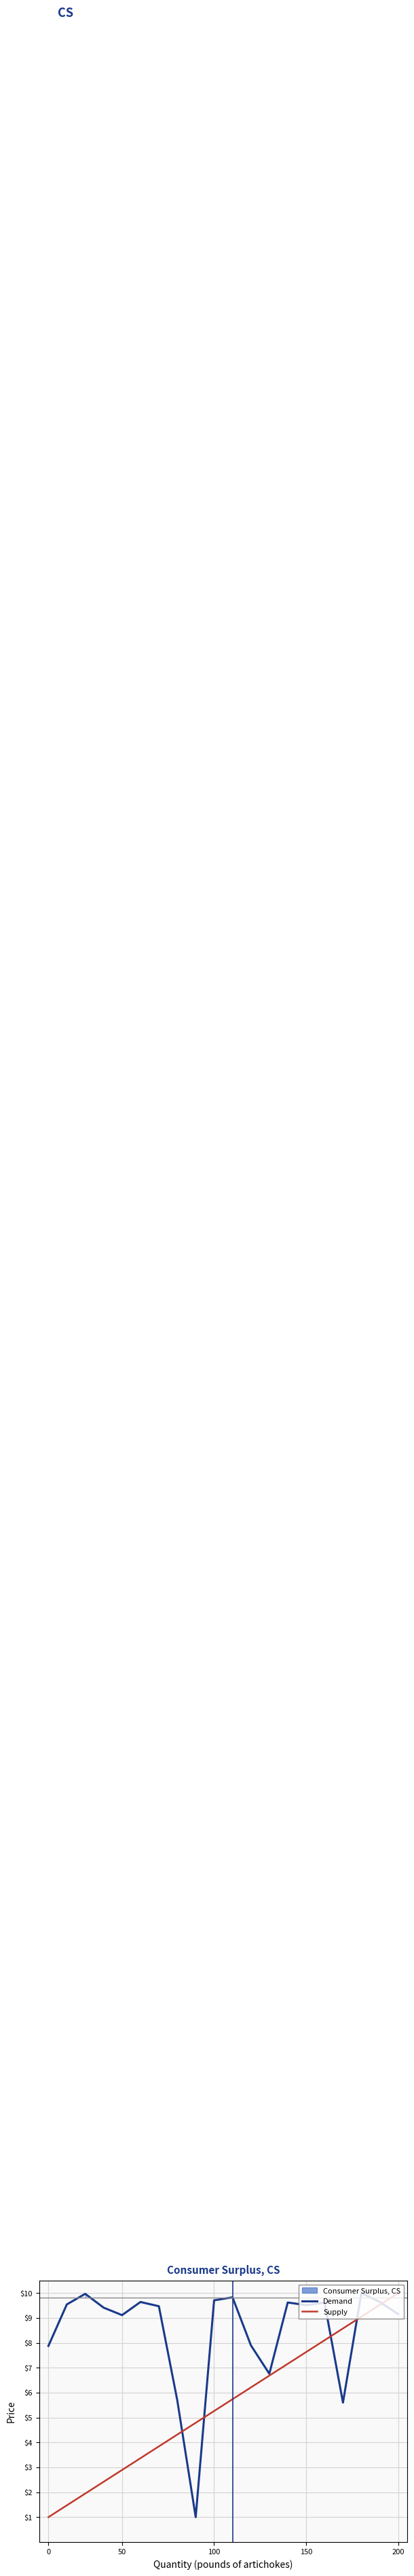

True or false: Demand has a value of 3.9 at 50.

False